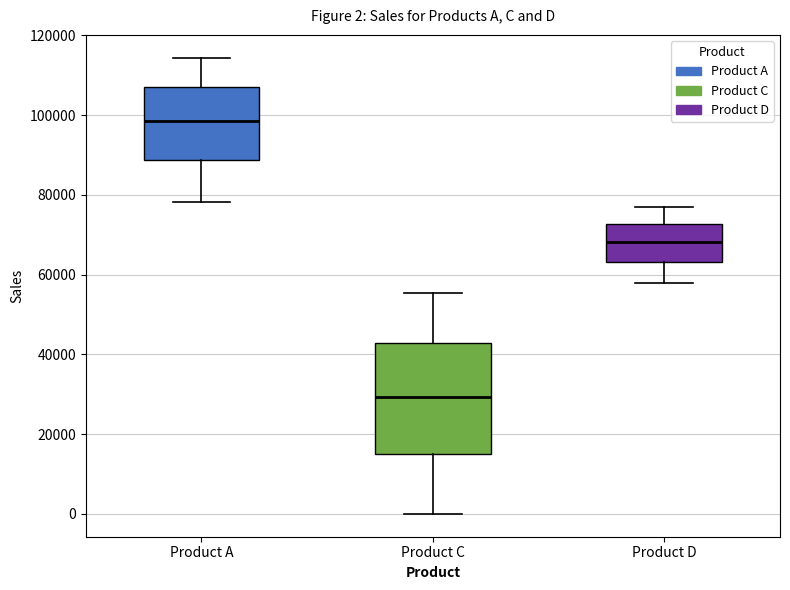

Which box is the tallest, from its lower edge to its upper edge?

Product C